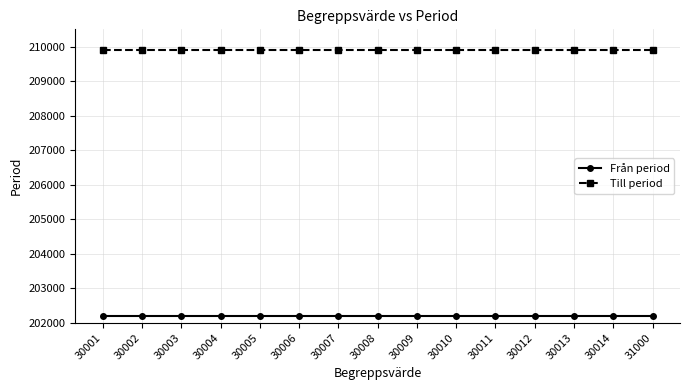

What is the difference between the highest and lowest values at 30001?

7711